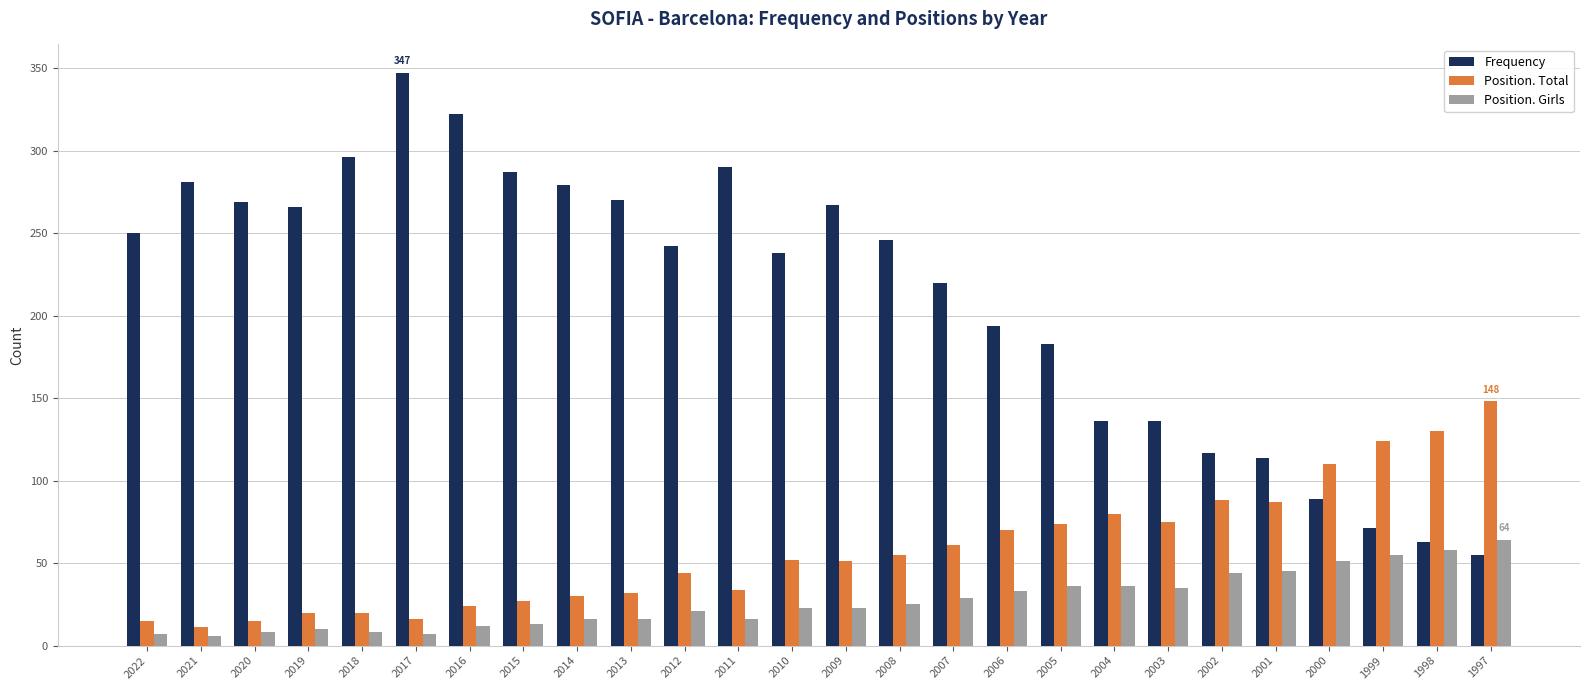

Which category has the lowest value in the Position. Total series?

2021